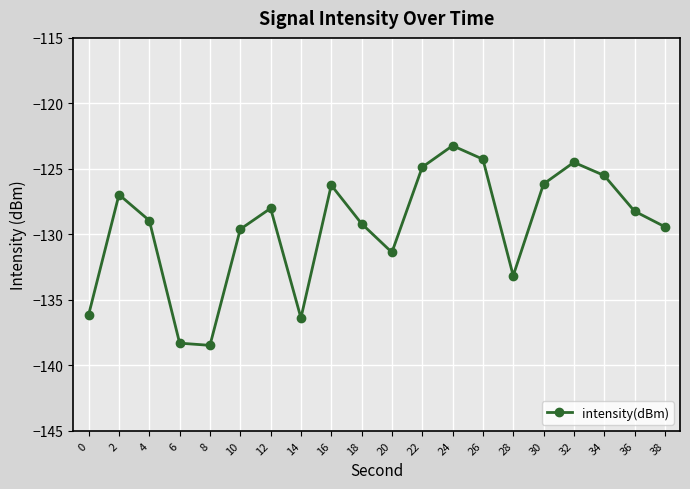

True or false: the data shows -133.2 at 28.

True